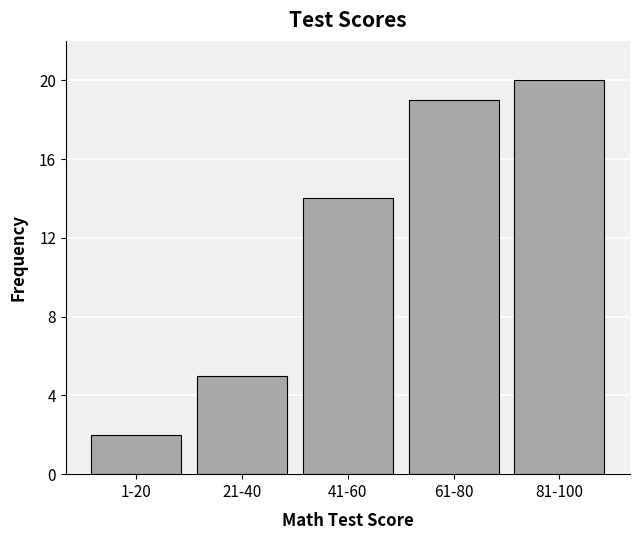

Reading left to right, what are all the values shown in this chart?

2	5	14	19	20